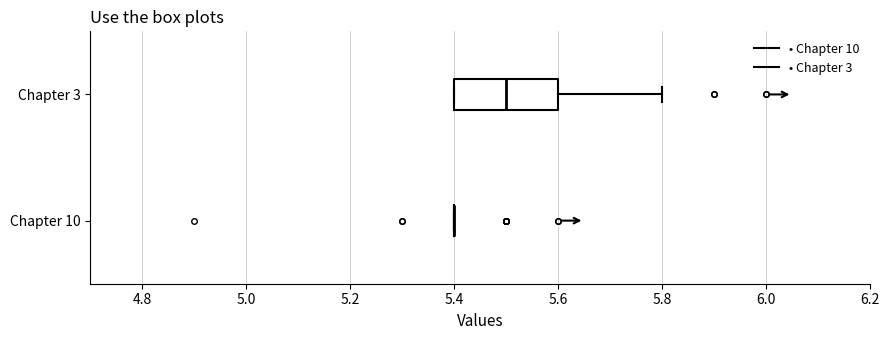

Reading bottom to top, read every box against the x-axis: the position of its median line, the range the box covers, and the ends of its whiskers. The values are not printed on the chart, so give them approximately, as read against the axis.

Chapter 10: box collapsed to a line at 5.4, whiskers 5.4 to 5.4
Chapter 3: median 5.5, box 5.4 to 5.6, whiskers 5.4 to 5.8